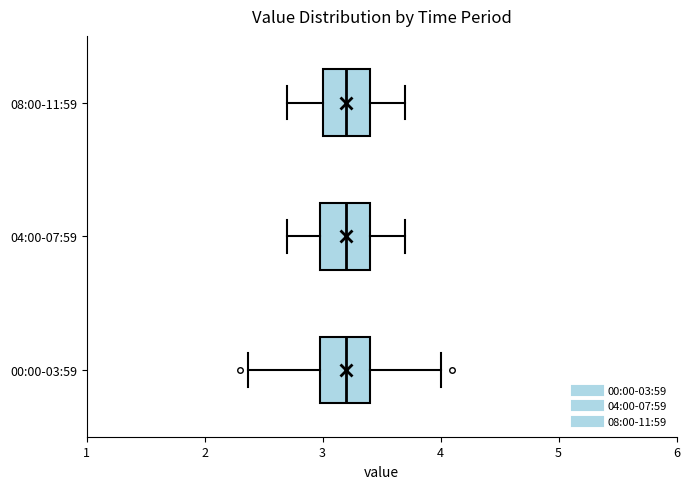

Where does the right whisker of the box for 00:00-03:59 end on the x-axis? The values are not printed on the chart, so give them approximately, as read against the axis.

4.0